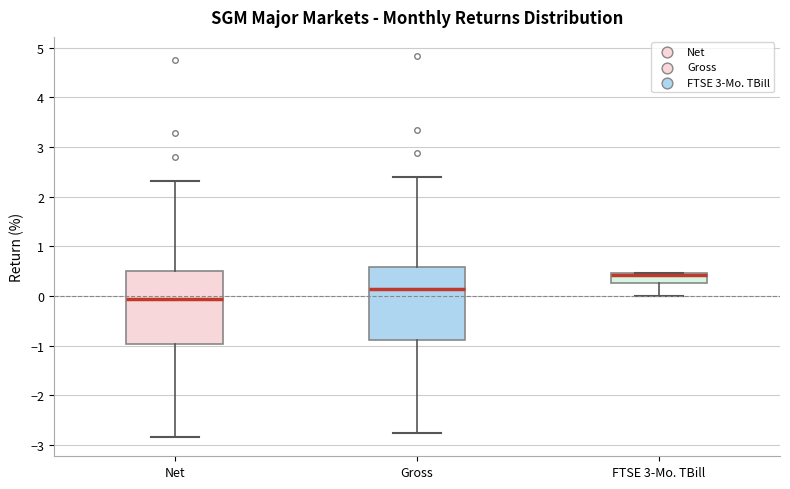

Reading left to right, transcribe this box plot: for each box, give where its median line is, the range the box spans, and where its two whiskers end, as read against the y-axis. The values are not printed on the chart, so give them approximately, as read against the axis.

Net: median 0.0, box -1.0 to 0.5, whiskers -2.8 to 2.3
Gross: median 0.2, box -0.9 to 0.6, whiskers -2.7 to 2.4
FTSE 3-Mo. TBill: median 0.4, box 0.3 to 0.5, whiskers 0.0 to 0.5